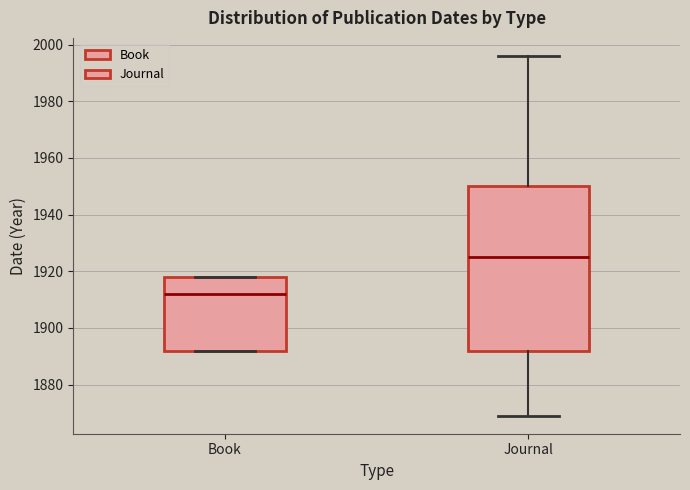

Reading left to right, transcribe this box plot: for each box, give where its median line is, the range the box spans, and where its two whiskers end, as read against the y-axis. The values are not printed on the chart, so give them approximately, as read against the axis.

Book: median 1912, box 1892 to 1918, whiskers 1892 to 1918
Journal: median 1926, box 1892 to 1950, whiskers 1870 to 1996